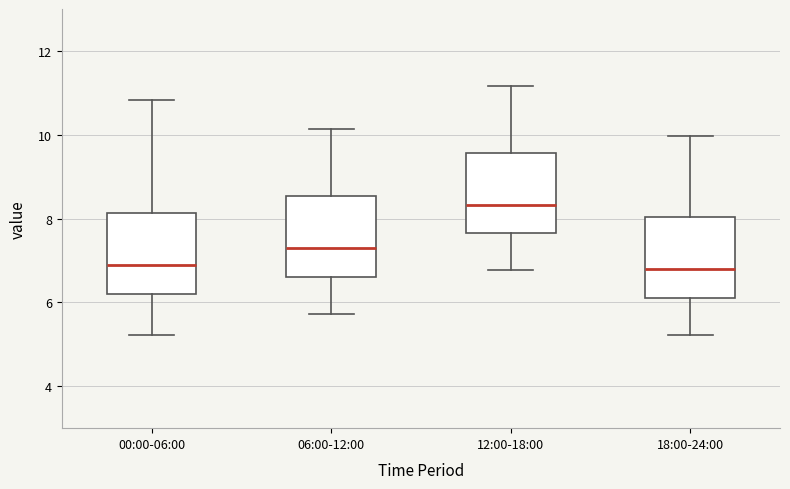

Reading left to right, transcribe this box plot: for each box, give where its median line is, the range the box spans, and where its two whiskers end, as read against the y-axis. The values are not printed on the chart, so give them approximately, as read against the axis.

00:00-06:00: median 7.0, box 6.2 to 8.2, whiskers 5.2 to 10.8
06:00-12:00: median 7.4, box 6.6 to 8.6, whiskers 5.8 to 10.2
12:00-18:00: median 8.4, box 7.6 to 9.6, whiskers 6.8 to 11.2
18:00-24:00: median 6.8, box 6.2 to 8.0, whiskers 5.2 to 10.0